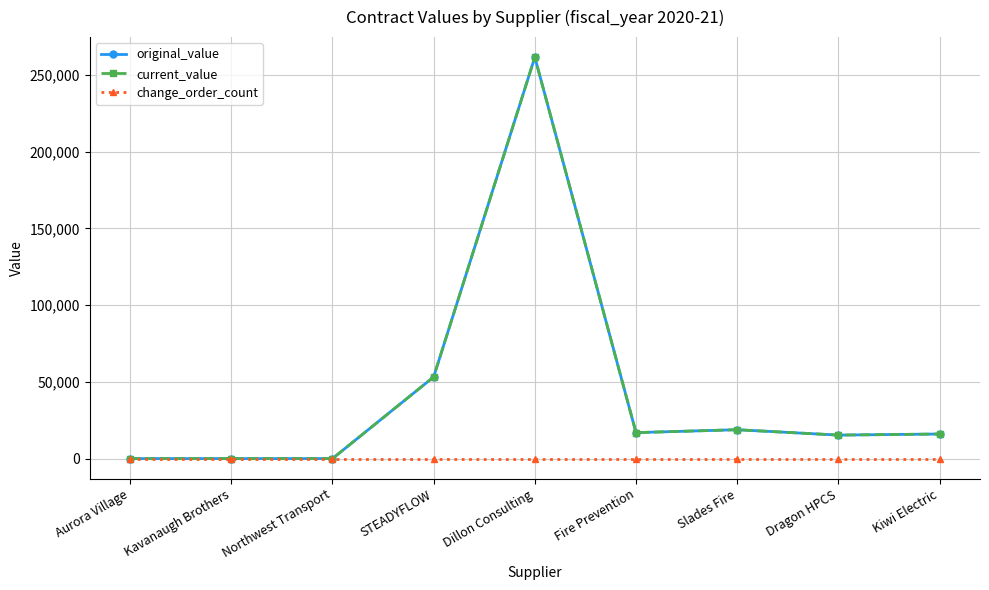

True or false: change_order_count and original_value intersect in this chart.

False